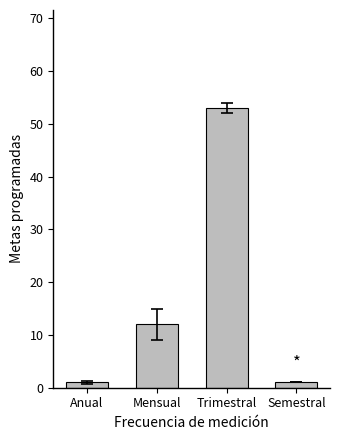

What is the change in value from Anual to Mensual?

+11